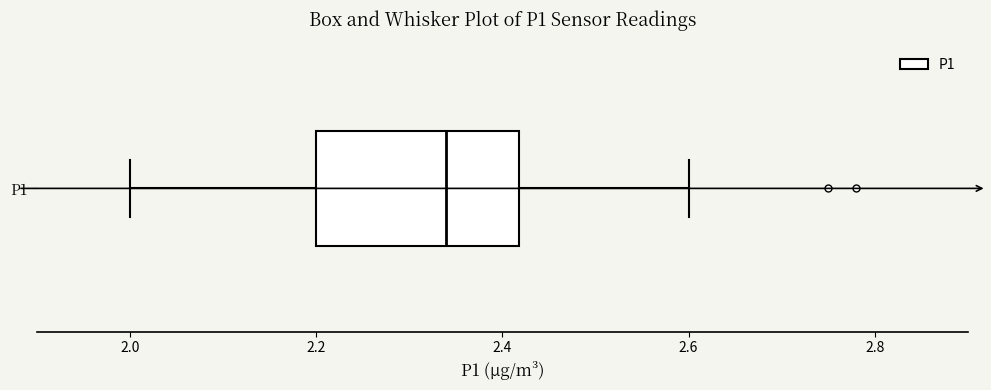

Transcribe this box plot: give where the median line is, the range the box spans, and where the two whiskers end, as read against the x-axis. The values are not printed on the chart, so give them approximately, as read against the axis.

median 2.34, box 2.20 to 2.42, whiskers 2.00 to 2.60